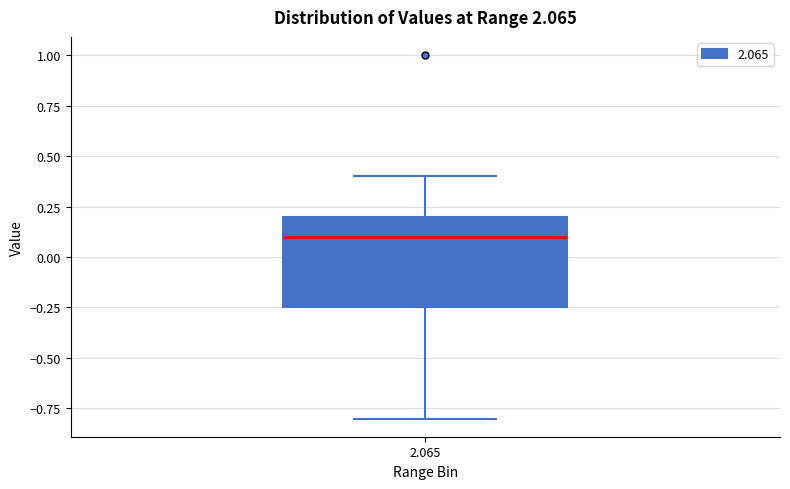

Read this box plot against the y-axis: the position of the median line, the range covered by the box, and the ends of both whiskers. The values are not printed on the chart, so give them approximately, as read against the axis.

median 0.10, box -0.25 to 0.20, whiskers -0.80 to 0.40